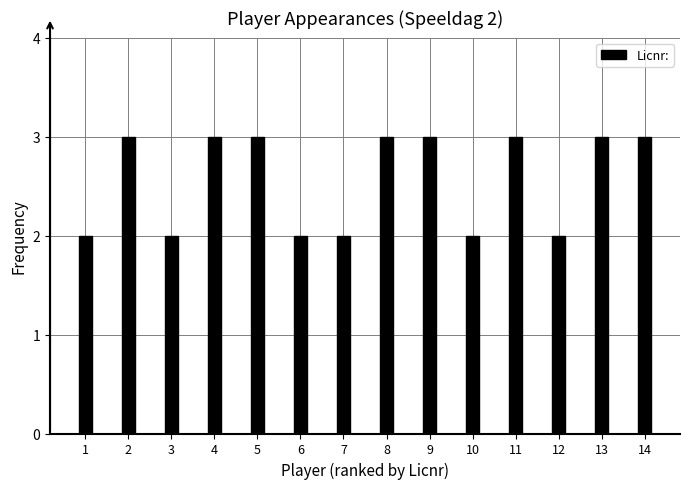

Reading right to left, what are all the values shown in this chart?

14=3	13=3	12=2	11=3	10=2	9=3	8=3	7=2	6=2	5=3	4=3	3=2	2=3	1=2